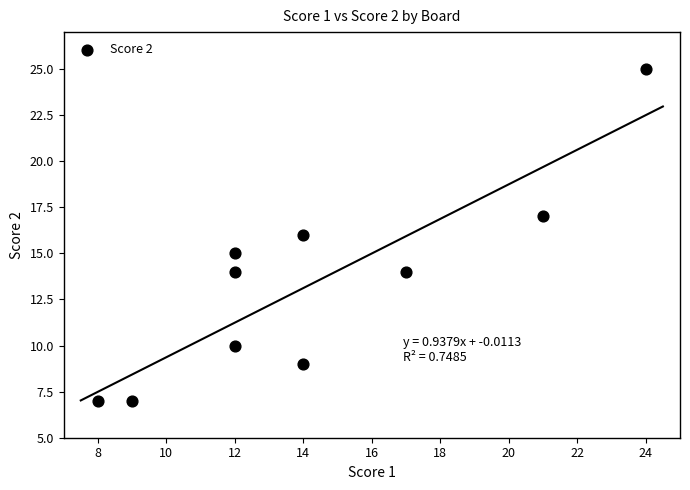

What is the range of Y values (max minus min)?

18